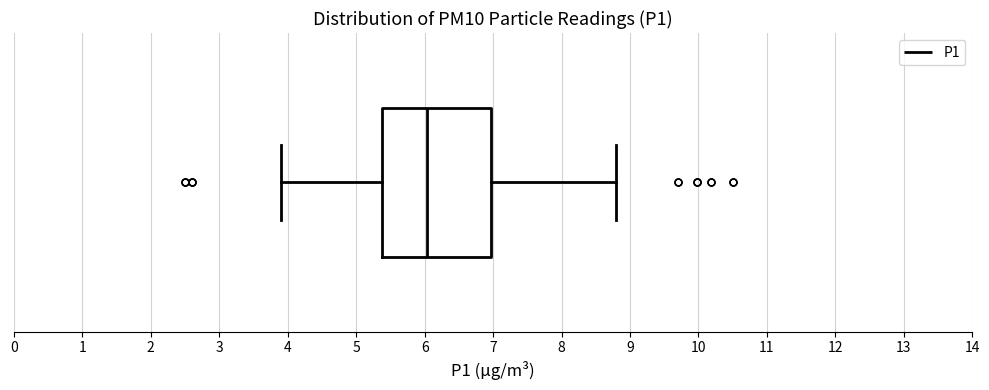

Where does the median line of the box sit on the x-axis? The values are not printed on the chart, so give them approximately, as read against the axis.

6.0